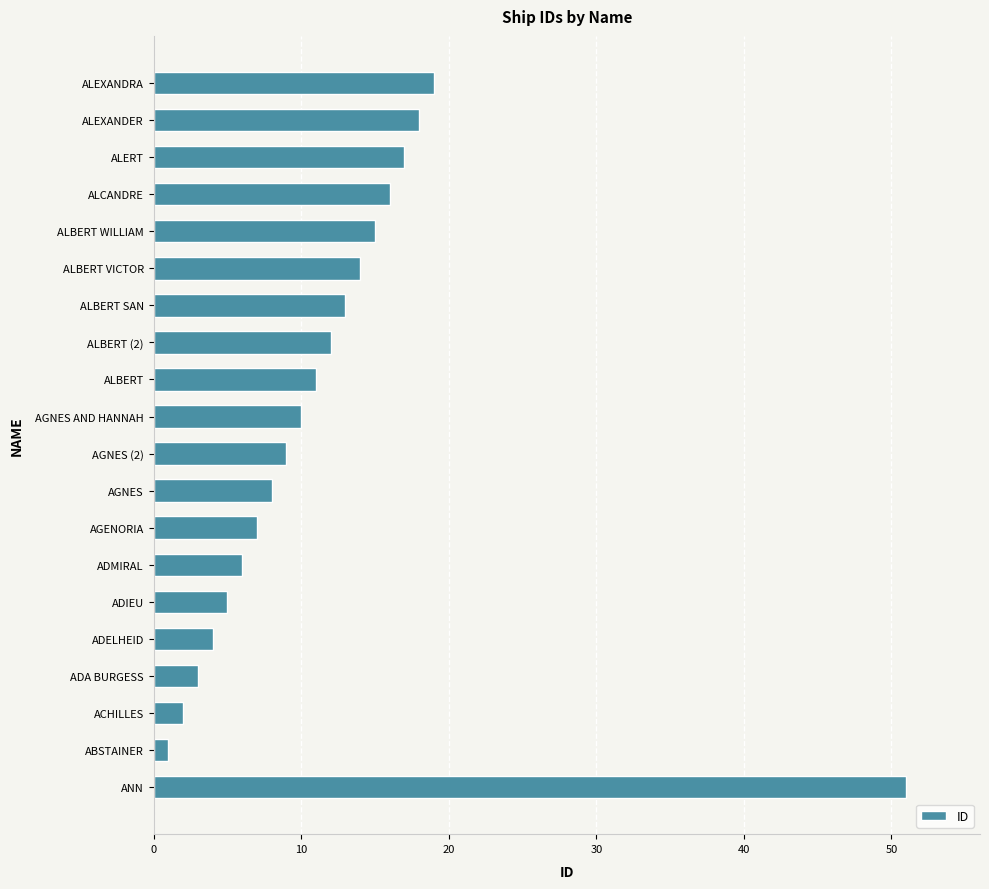

Reading bottom to top, list all the values displayed in this chart.

51	1	2	3	4	5	6	7	8	9	10	11	12	13	14	15	16	17	18	19